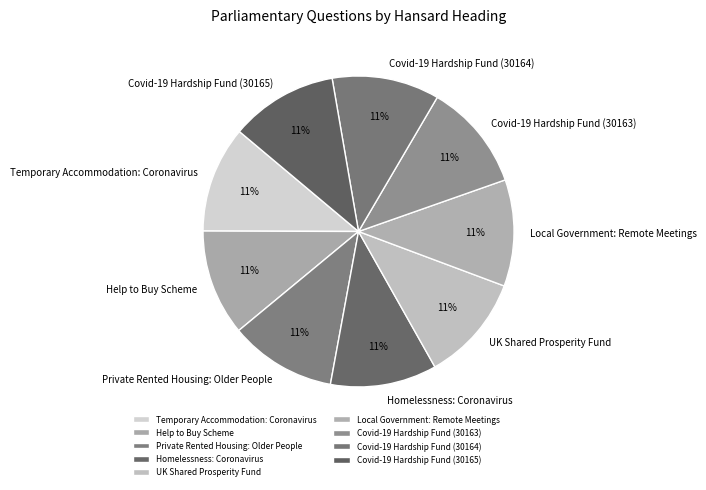

What percentage is the Covid-19 Hardship Fund (30165) slice, to the nearest percent?

11%